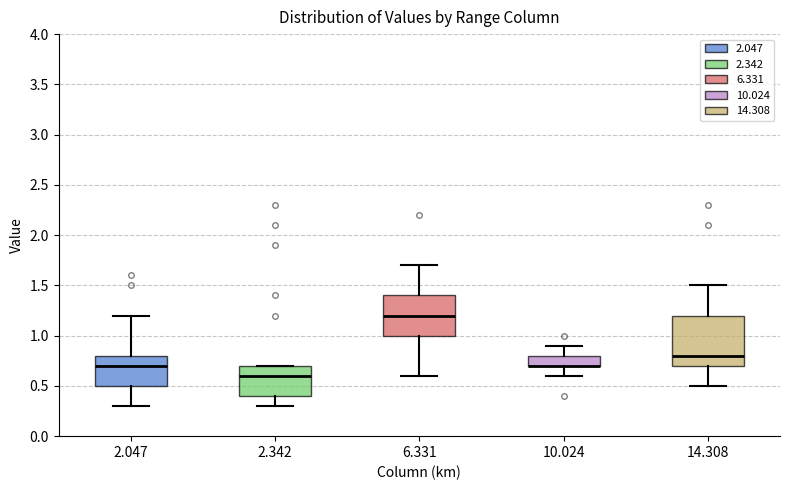

Where is the upper edge of the box at x = 2.342 on the y-axis? The values are not printed on the chart, so give them approximately, as read against the axis.

0.7